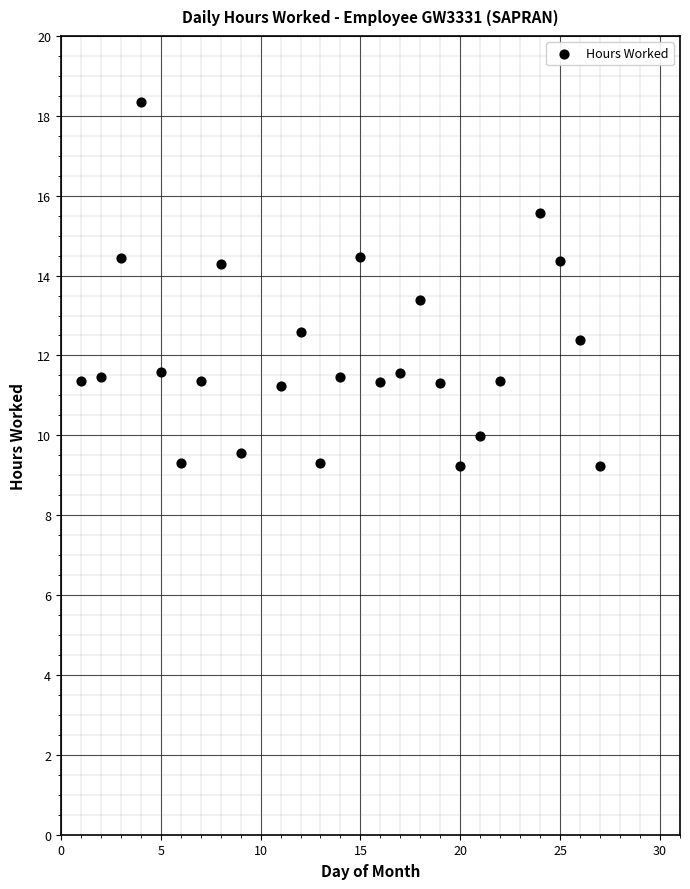

What is the range of X values (max minus min)?

26.0